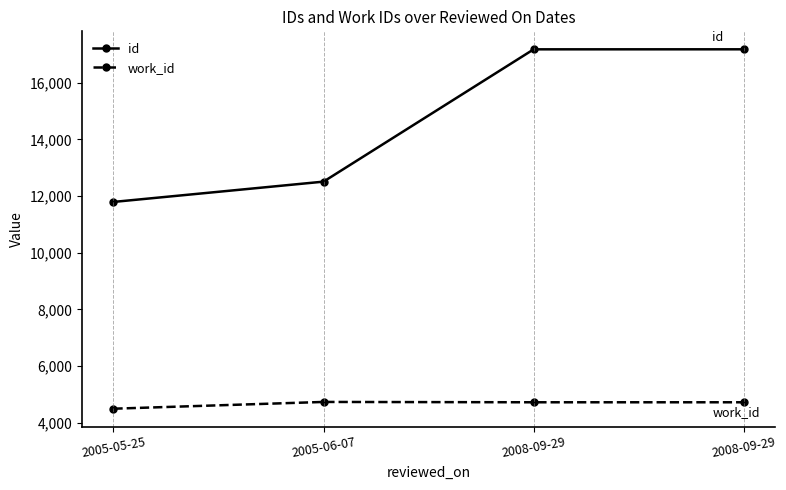

How many lines are shown in the chart?

2